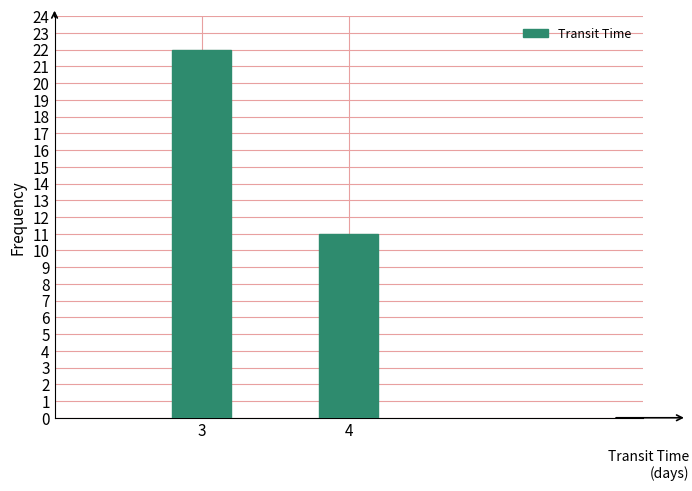

Reading left to right, what are all the values shown in this chart?

3=22	4=11